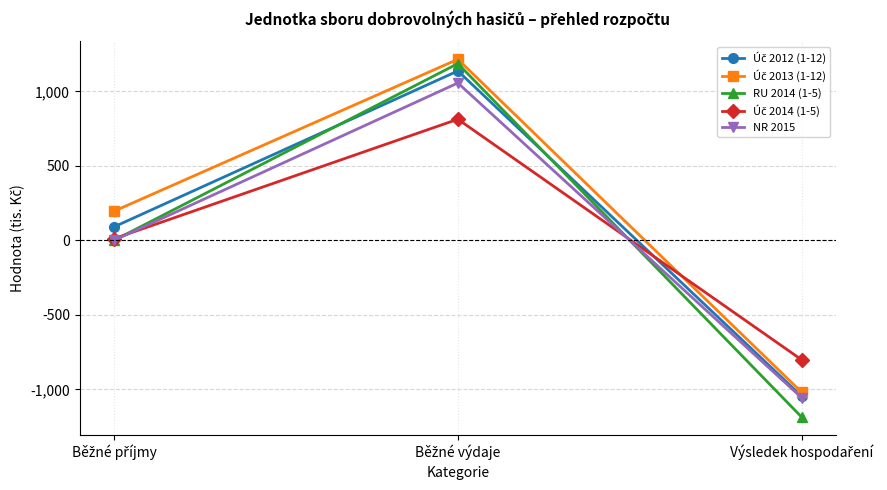

What is the minimum value for RU 2014 (1-5)?

-1186.0